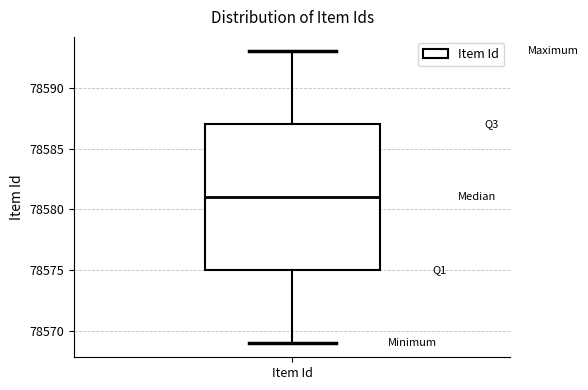

Read this box plot against the y-axis: the position of the median line, the range covered by the box, and the ends of both whiskers. The values are not printed on the chart, so give them approximately, as read against the axis.

median 78581, box 78575 to 78587, whiskers 78569 to 78593